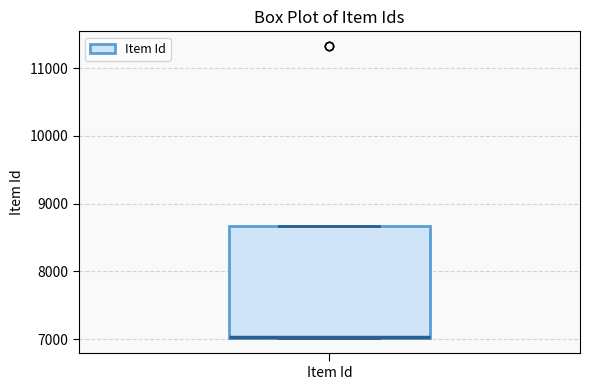

Read this box plot against the y-axis: the position of the median line, the range covered by the box, and the ends of both whiskers. The values are not printed on the chart, so give them approximately, as read against the axis.

median 7000 (drawn on the box's lower edge), box 7000 to 8700, whiskers 7000 to 8700